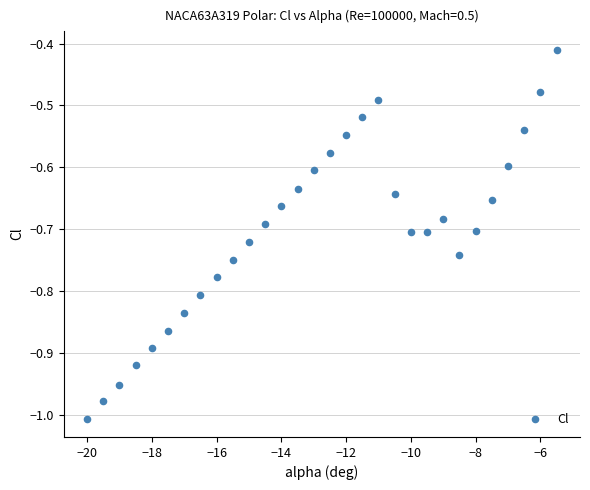

What is the range of Y values (max minus min)?

0.6